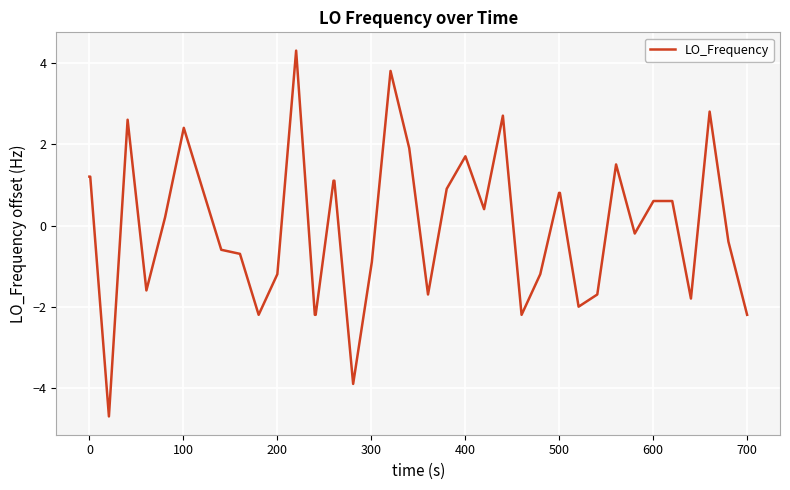

True or false: the data has more than 2 interior local peaks.

True